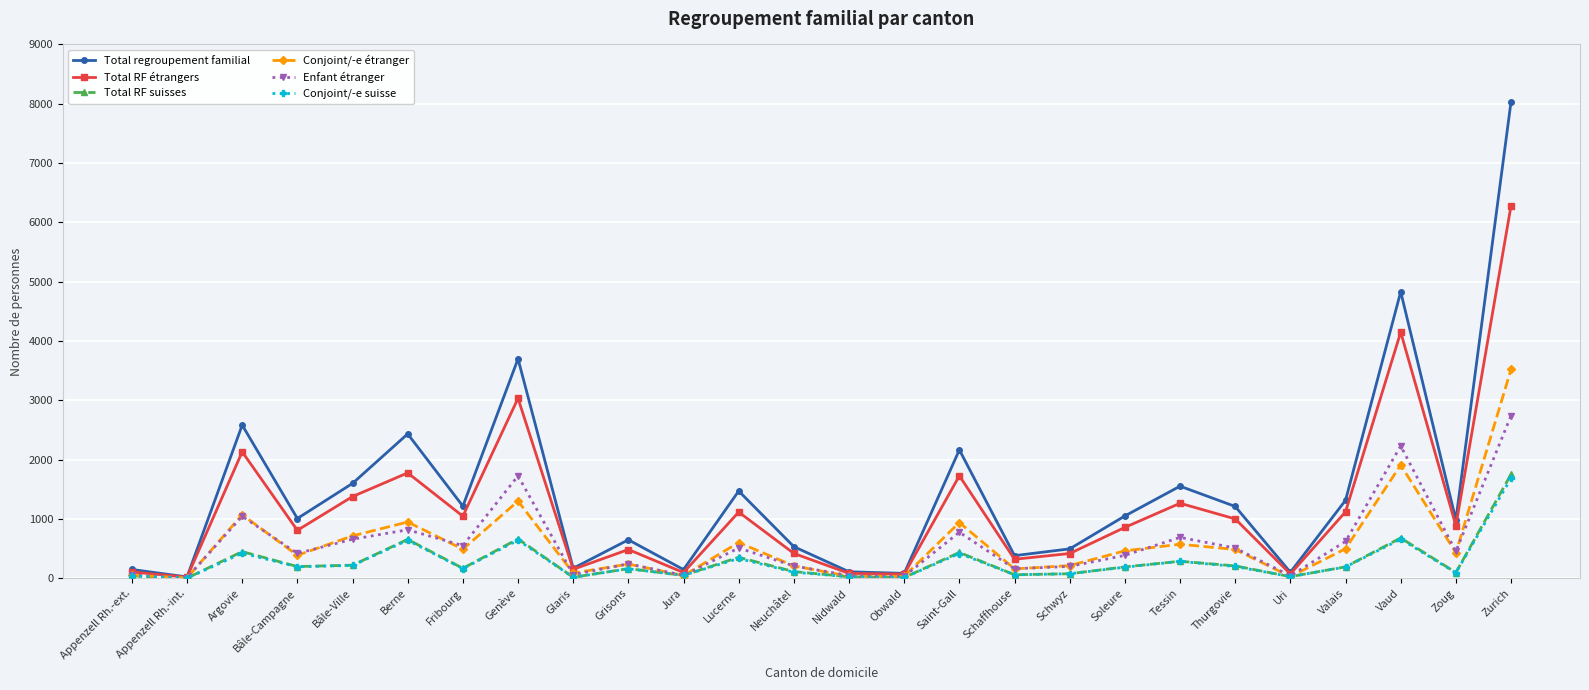

The value of Enfant étranger at Lucerne is 834. True or false?

False